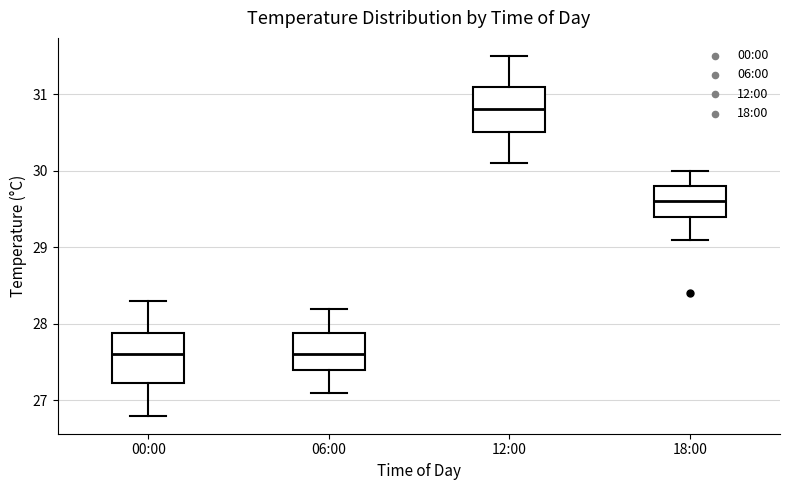

Where does the upper whisker of the box for 06:00 end on the y-axis? The values are not printed on the chart, so give them approximately, as read against the axis.

28.2